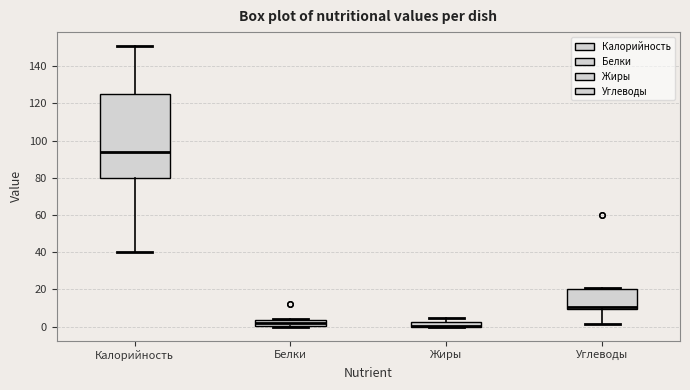

Where is the lower edge of the box for Белки on the y-axis? The values are not printed on the chart, so give them approximately, as read against the axis.

0